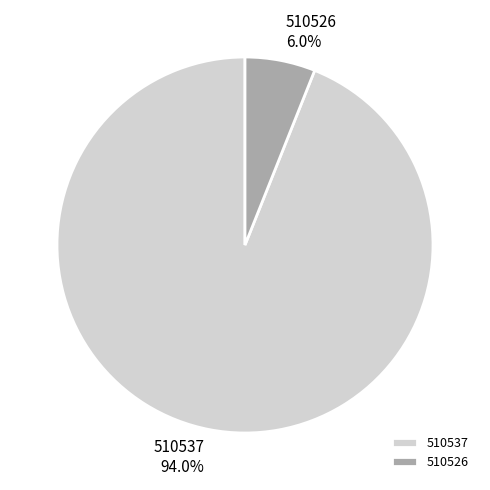

How many segments does this pie chart have?

2